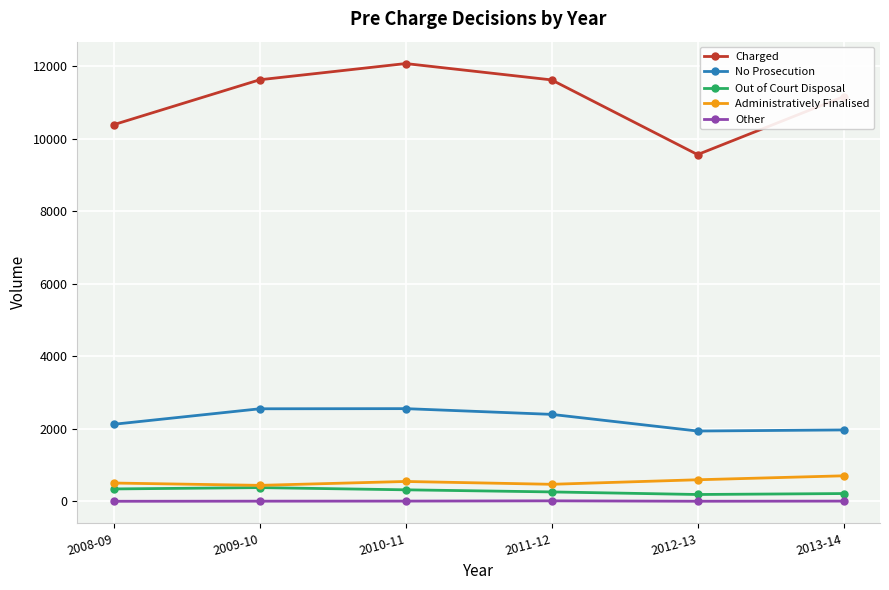

List the series in order of their peak value, highest first.

Charged, No Prosecution, Administratively Finalised, Out of Court Disposal, Other